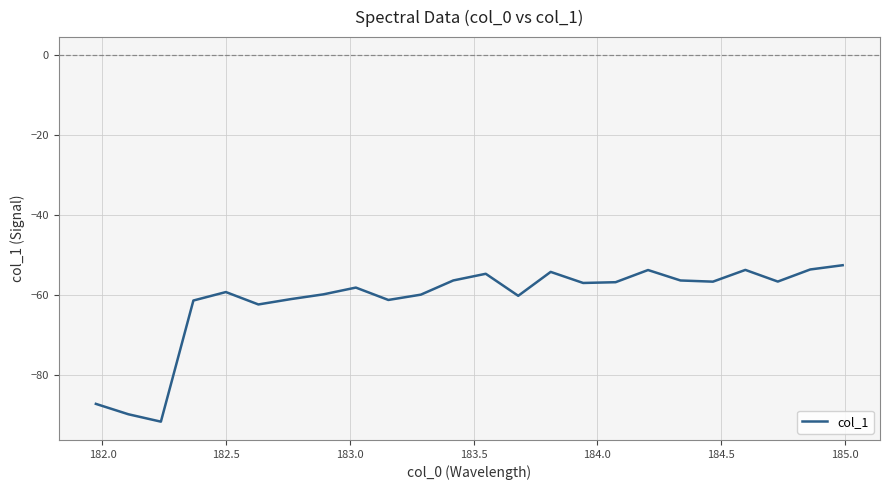

What is the maximum value shown in the chart?

-52.6